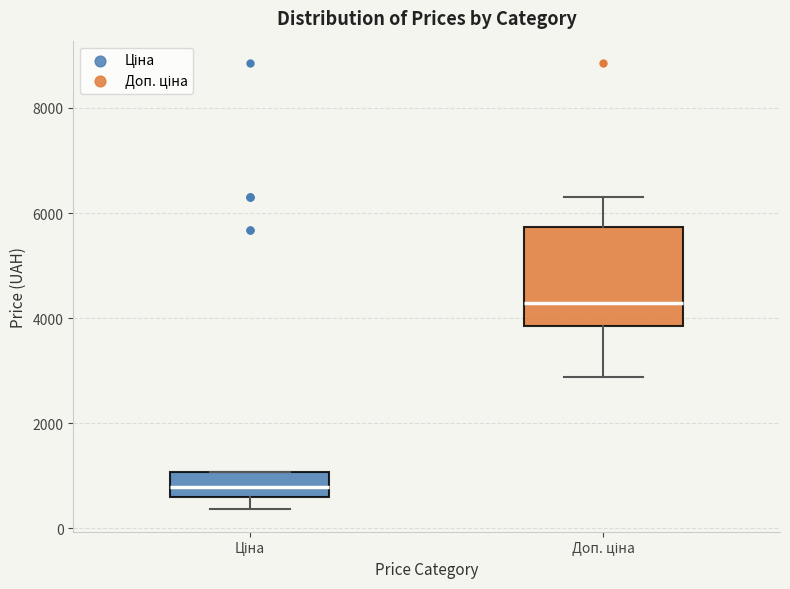

Reading left to right, read every box against the y-axis: the position of its median line, the range the box covers, and the ends of its whiskers. The values are not printed on the chart, so give them approximately, as read against the axis.

Ціна: median 800, box 600 to 1000, whiskers 400 to 1000
Доп. ціна: median 4200, box 3800 to 5800, whiskers 2800 to 6400